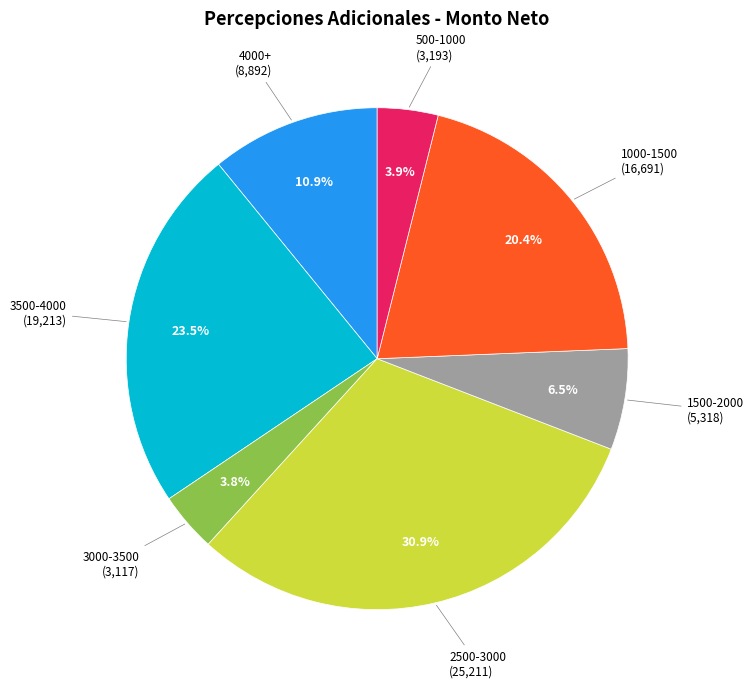

Is there a majority slice in this chart?

No